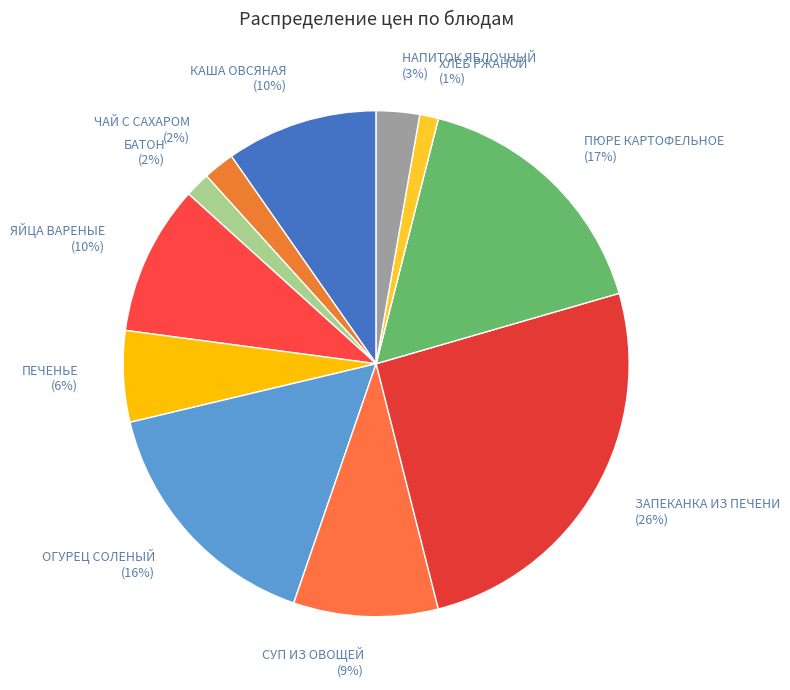

Do ПЮРЕ КАРТОФЕЛЬНОЕ and ПЕЧЕНЬЕ together represent more than half of the pie?

No